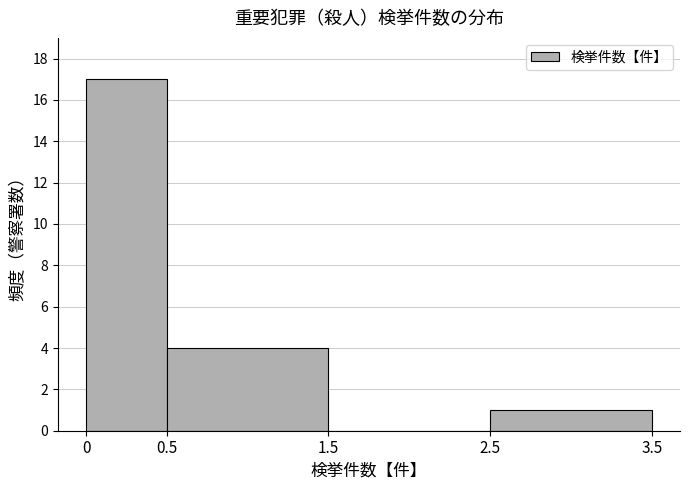

Reading left to right, list every bar in this chart as the range it spans on the x-axis followed by its height. The values are not printed on the chart, so give them approximately, as read against the axis.

0 to 0.5: 17
0.5 to 1.5: 4
1.5 to 2.5: 0
2.5 to 3.5: 1